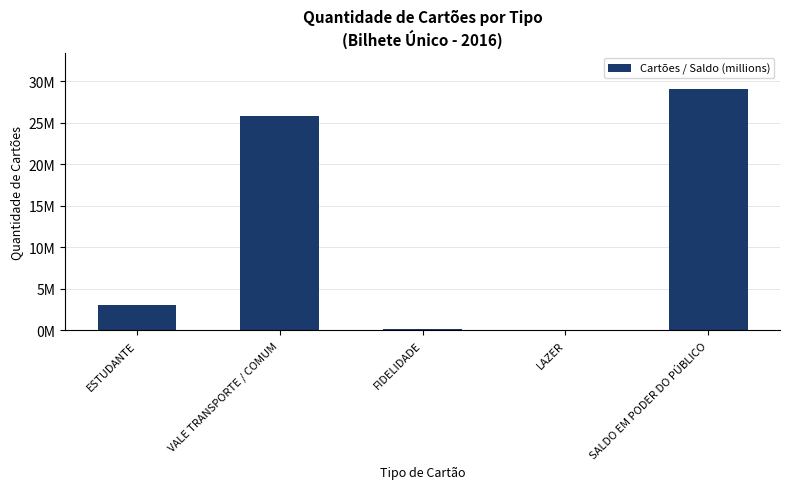

Rank the categories by value from highest to lowest.

SALDO EM PODER DO PÚBLICO, VALE TRANSPORTE / COMUM, ESTUDANTE, FIDELIDADE, LAZER